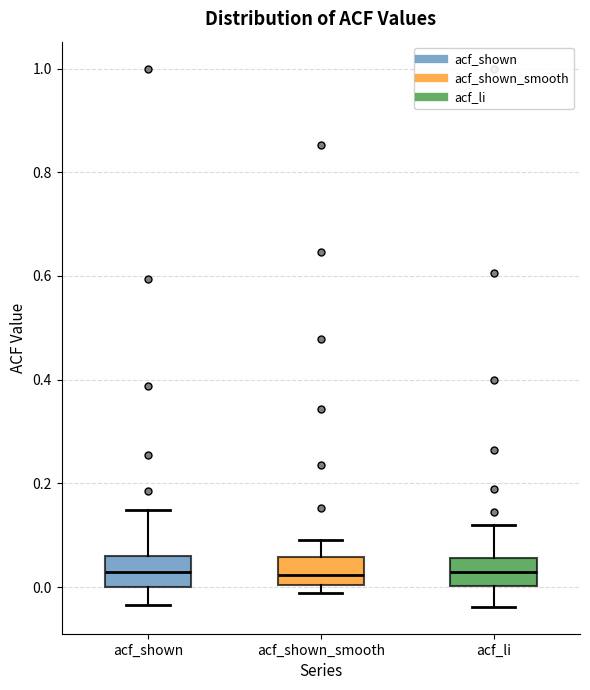

Reading left to right, transcribe this box plot: for each box, give where its median line is, the range the box spans, and where its two whiskers end, as read against the y-axis. The values are not printed on the chart, so give them approximately, as read against the axis.

acf_shown: median 0.02, box 0.00 to 0.06, whiskers -0.04 to 0.14
acf_shown_smooth: median 0.02, box 0.00 to 0.06, whiskers -0.02 to 0.10
acf_li: median 0.04, box 0.00 to 0.06, whiskers -0.04 to 0.12